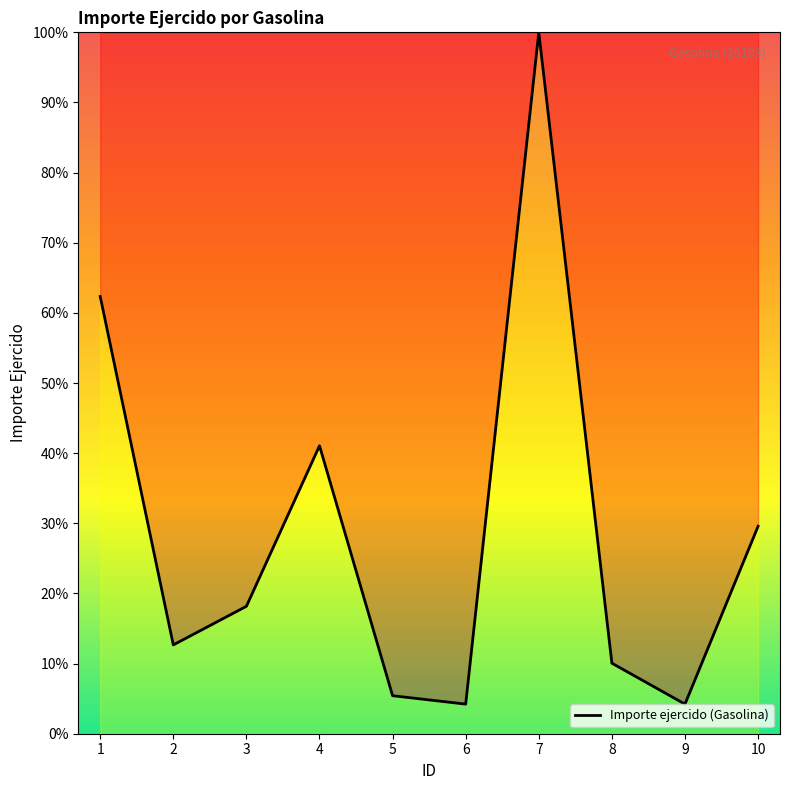

What is the maximum value shown in the chart?

100.0